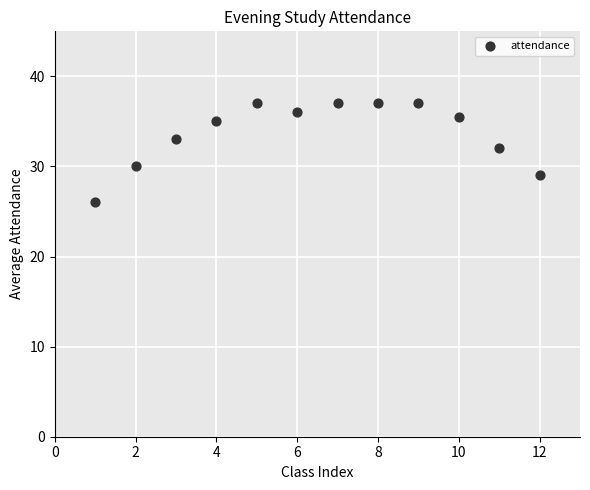

What is the range of X values (max minus min)?

11.0